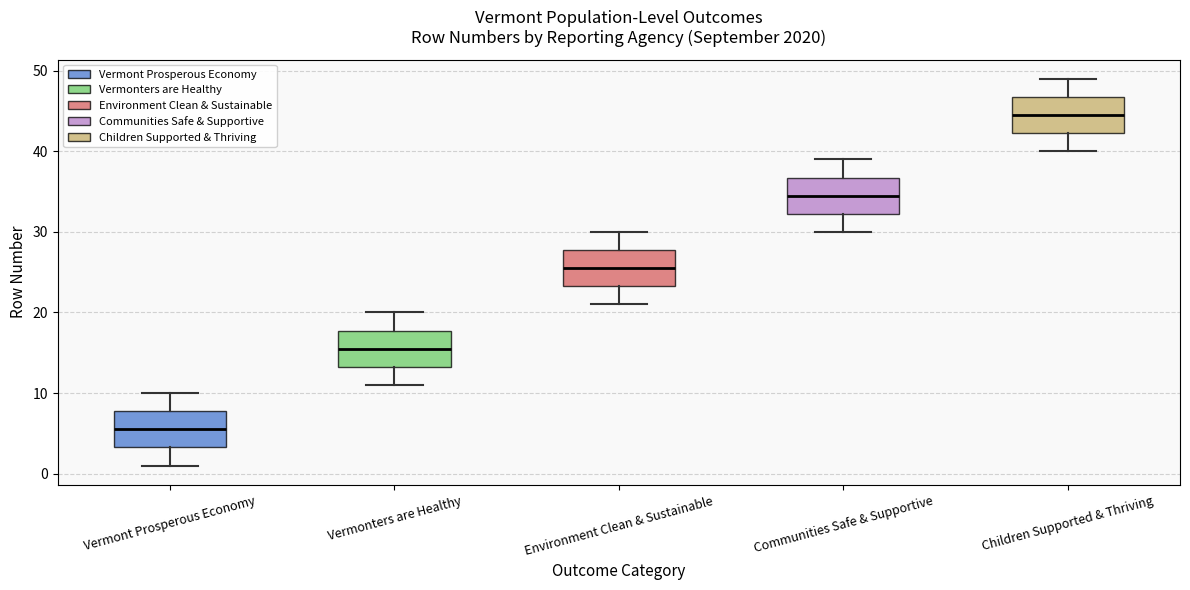

Where does the median line of the box for Environment Clean & Sustainable sit on the y-axis? The values are not printed on the chart, so give them approximately, as read against the axis.

26